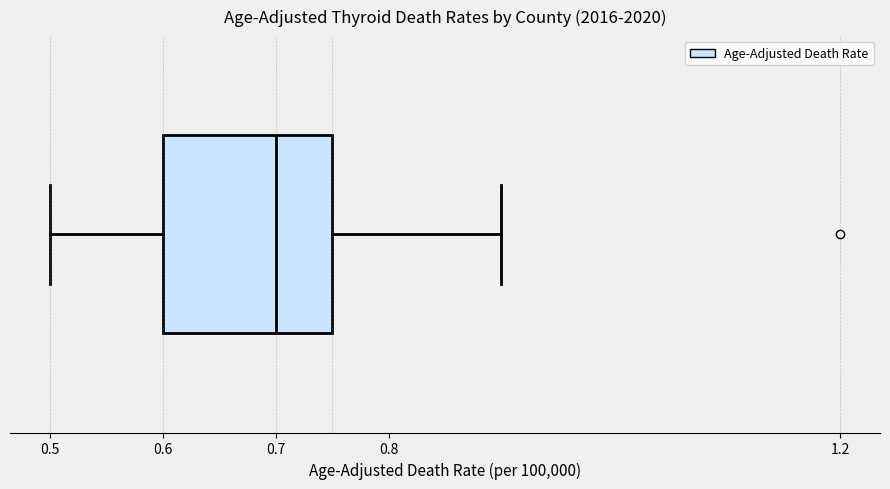

Read this box plot against the x-axis: the position of the median line, the range covered by the box, and the ends of both whiskers. The values are not printed on the chart, so give them approximately, as read against the axis.

median 0.70, box 0.60 to 0.75, whiskers 0.50 to 0.90